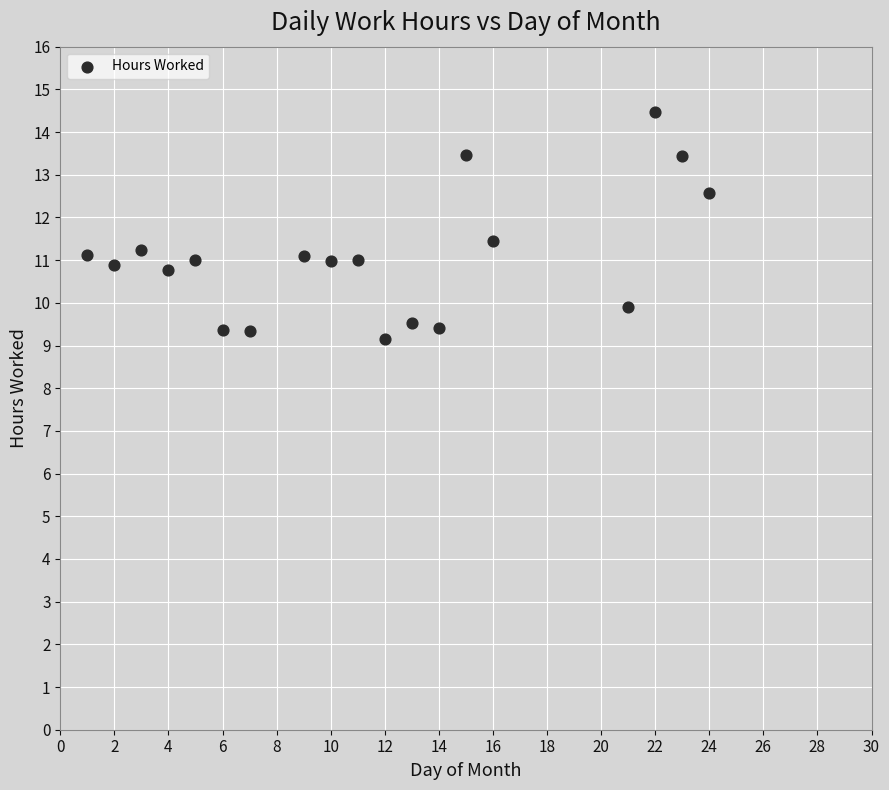

What is the range of X values (max minus min)?

23.0